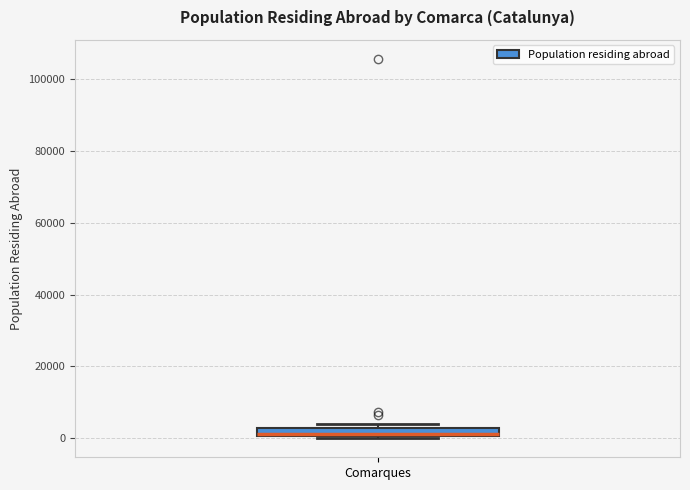

Where is the upper edge of the box for Comarques on the y-axis? The values are not printed on the chart, so give them approximately, as read against the axis.

2000